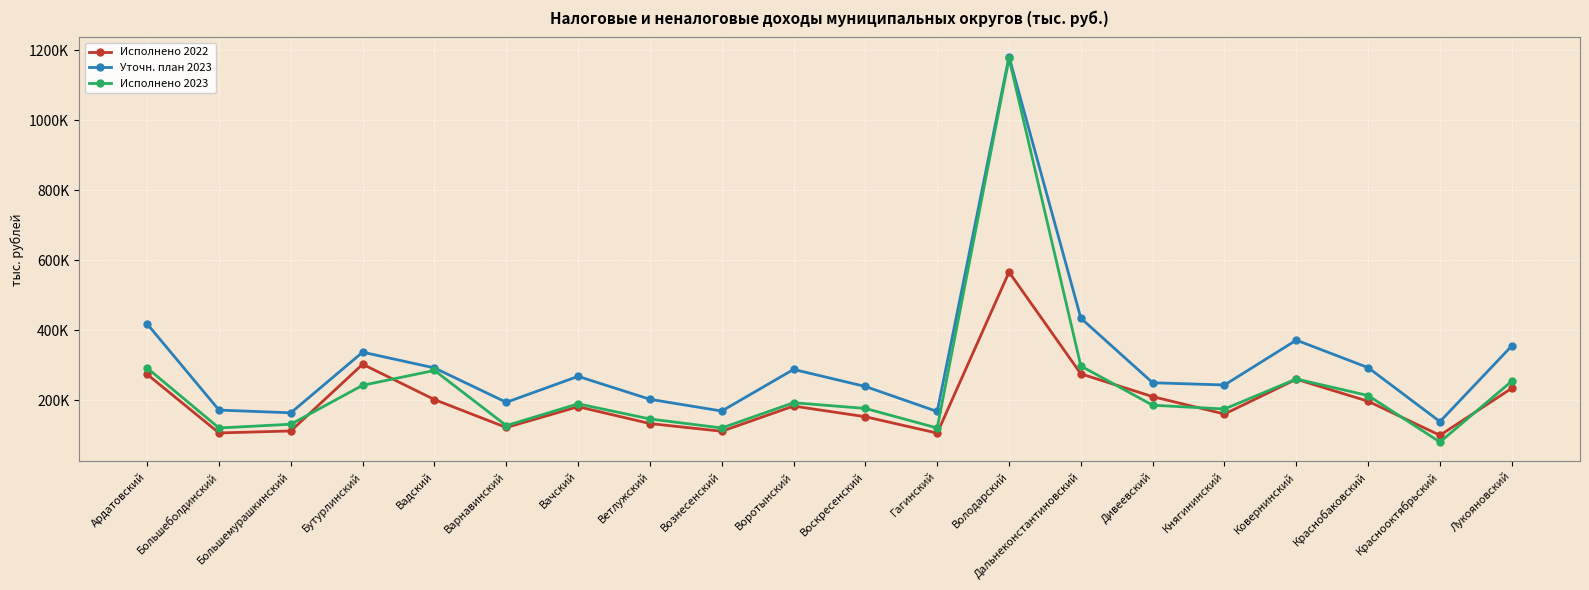

At which label is Исполнено 2022 closest to 333066?

Бутурлинский